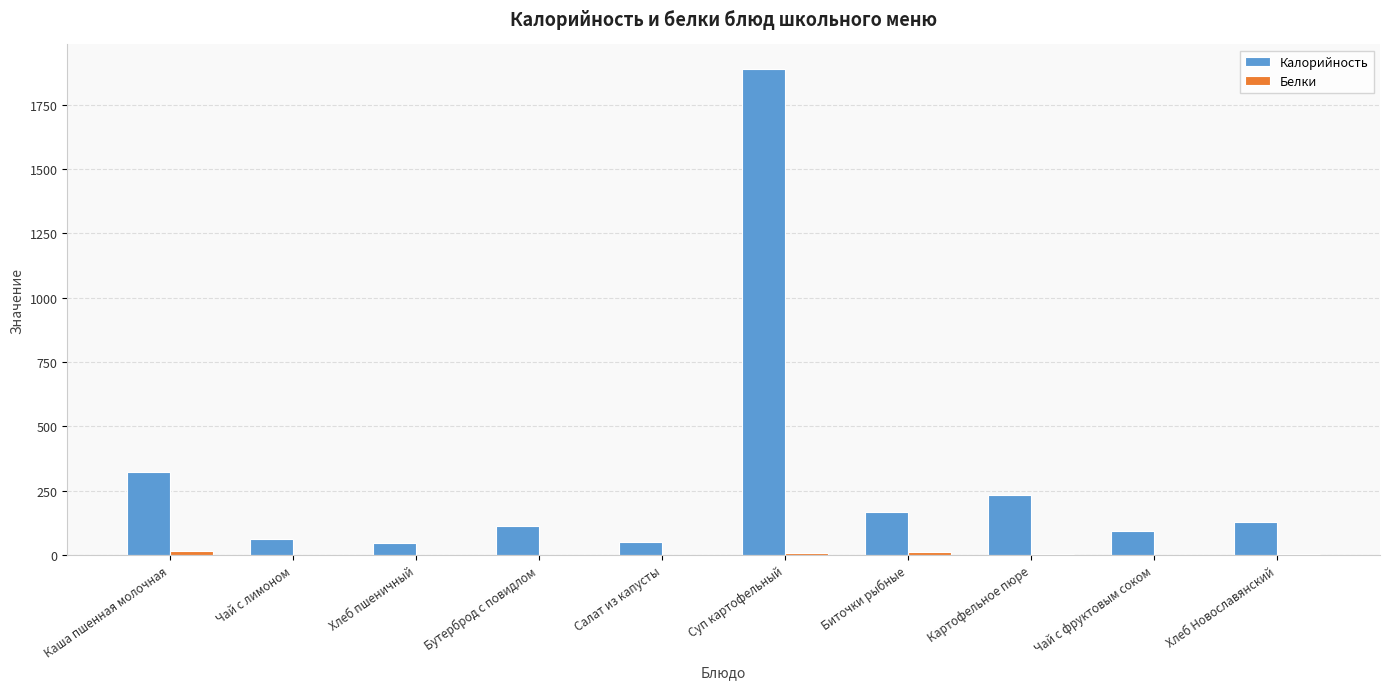

The Калорийность series shows 233.6 at Картофельное пюре. True or false?

True